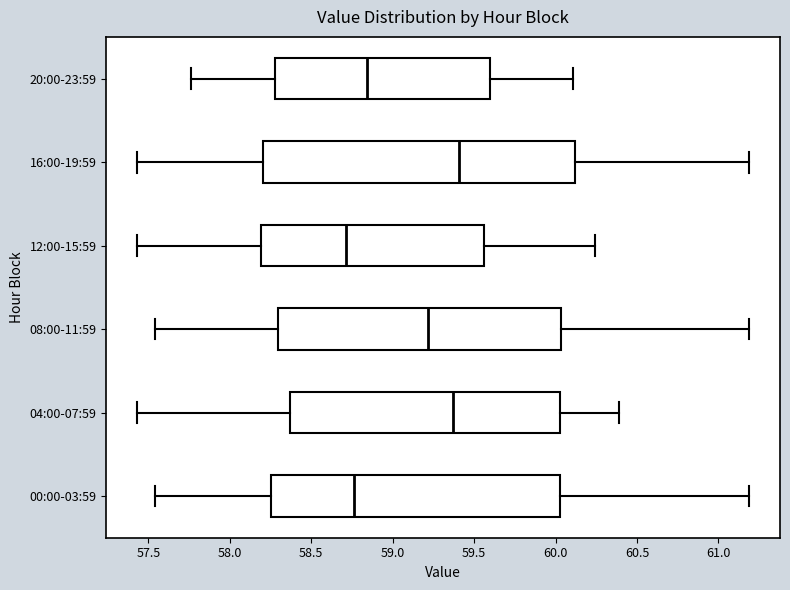

Reading bottom to top, read every box against the x-axis: the position of its median line, the range the box covers, and the ends of its whiskers. The values are not printed on the chart, so give them approximately, as read against the axis.

00:00-03:59: median 58.75, box 58.25 to 60.05, whiskers 57.55 to 61.20
04:00-07:59: median 59.35, box 58.35 to 60.05, whiskers 57.45 to 60.40
08:00-11:59: median 59.20, box 58.30 to 60.05, whiskers 57.55 to 61.20
12:00-15:59: median 58.70, box 58.20 to 59.55, whiskers 57.45 to 60.25
16:00-19:59: median 59.40, box 58.20 to 60.10, whiskers 57.45 to 61.20
20:00-23:59: median 58.85, box 58.30 to 59.60, whiskers 57.75 to 60.10